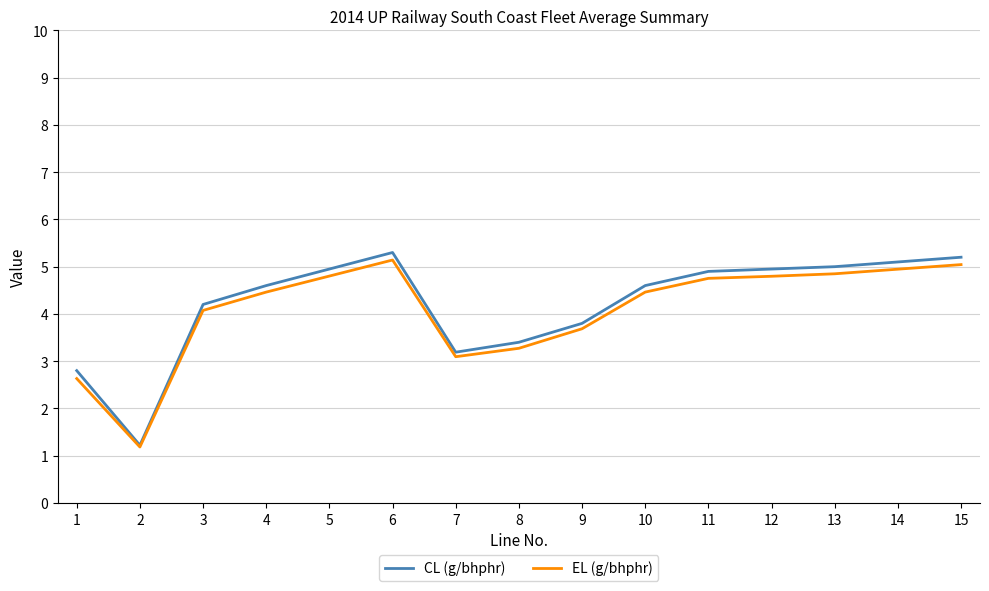

What is the sum of all EL (g/bhphr) values?

61.2